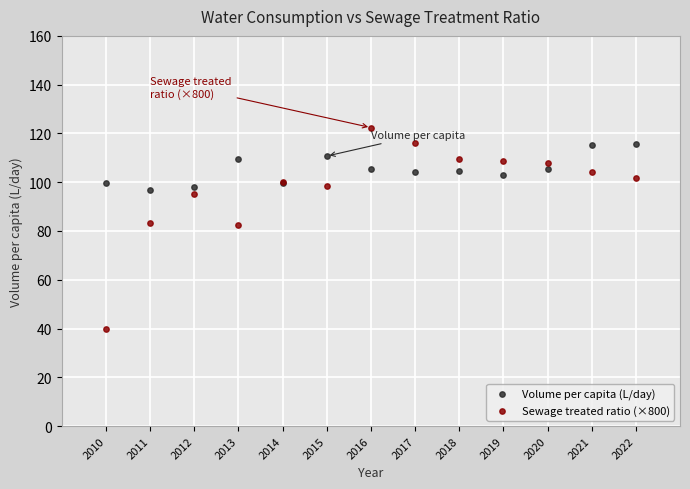

Which series has the widest spread of Y values?

Sewage treated ratio (×800)